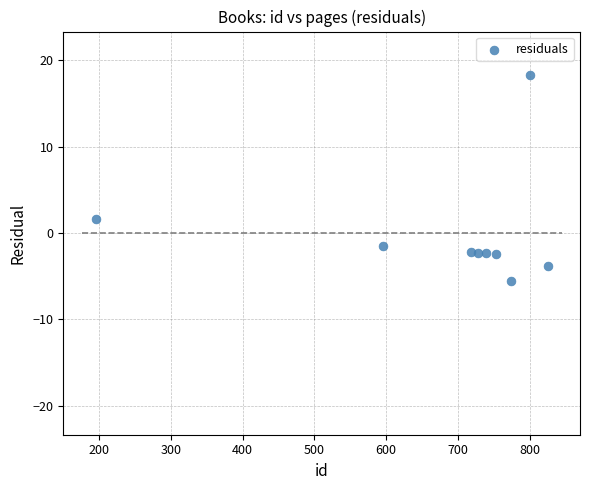

What is the range of X values (max minus min)?

629.0